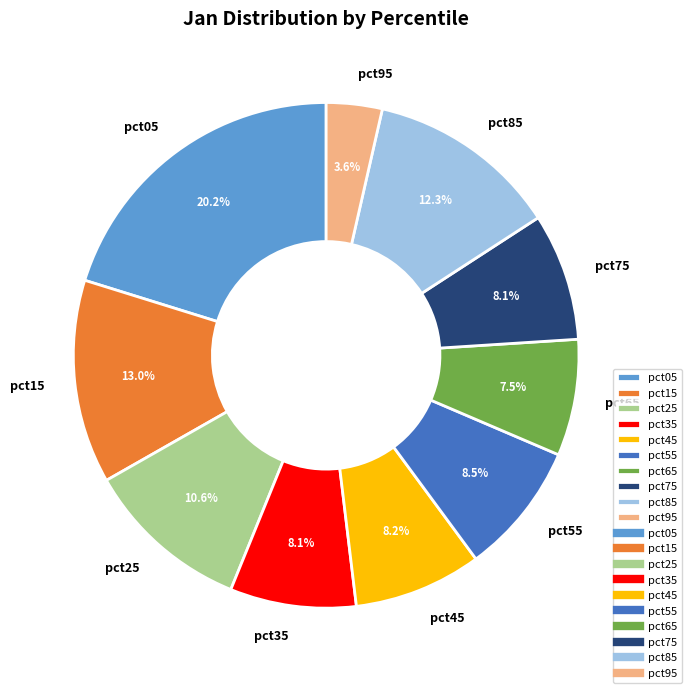

Between pct55 and pct95, which is larger?

pct55